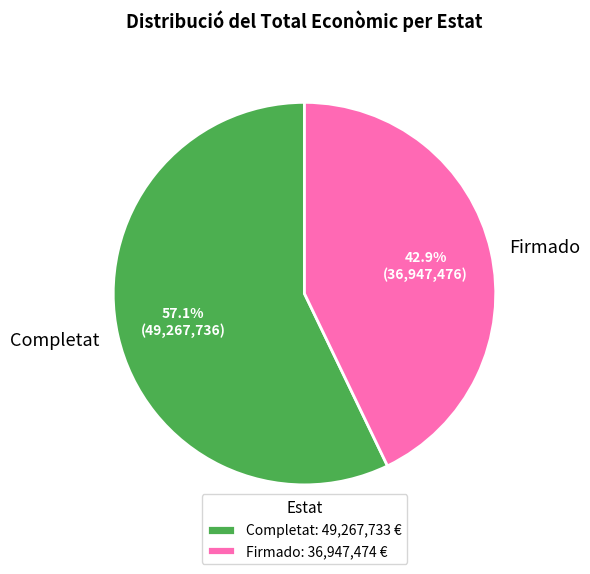

To the nearest percent, what percentage of the pie is Firmado?

43%